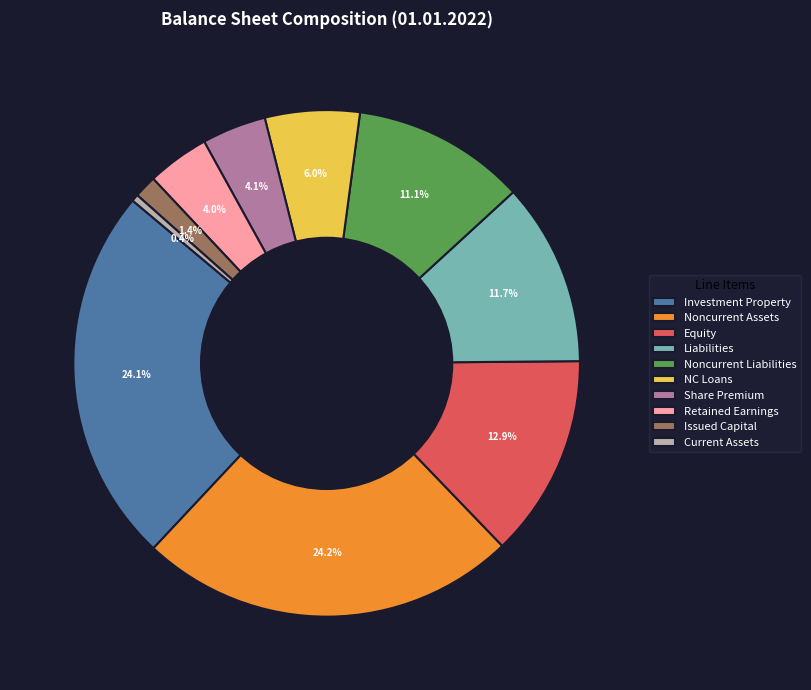

To the nearest percent, what is the combined percentage of Current Assets and Noncurrent Assets?

25%